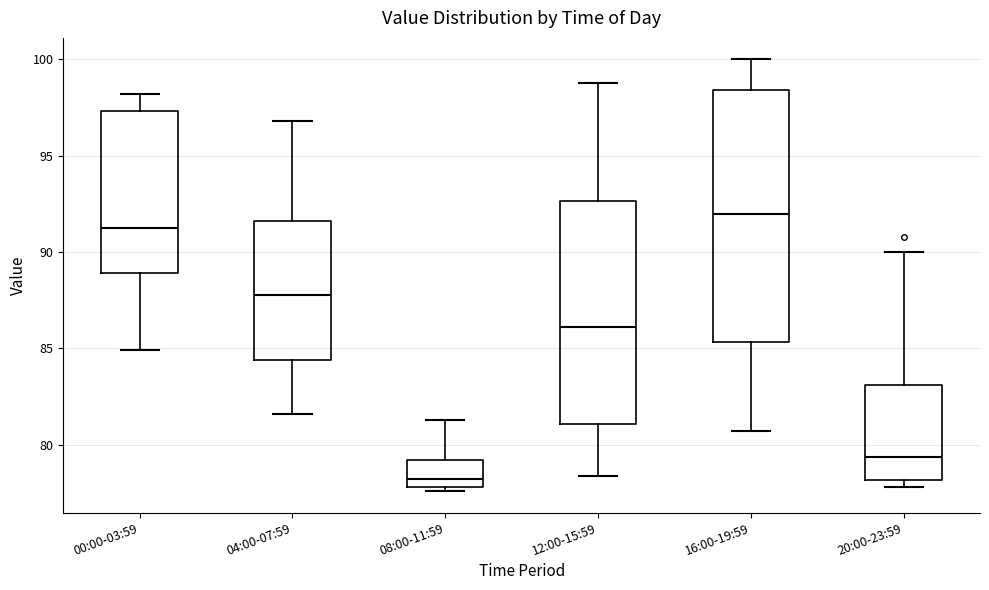

Reading left to right, transcribe this box plot: for each box, give where its median line is, the range the box spans, and where its two whiskers end, as read against the y-axis. The values are not printed on the chart, so give them approximately, as read against the axis.

00:00-03:59: median 91.5, box 89.0 to 97.5, whiskers 85.0 to 98.0
04:00-07:59: median 88.0, box 84.5 to 91.5, whiskers 81.5 to 97.0
08:00-11:59: median 78.0 (just above the box's lower edge), box 78.0 to 79.0, whiskers 77.5 to 81.5
12:00-15:59: median 86.0, box 81.0 to 92.5, whiskers 78.5 to 99.0
16:00-19:59: median 92.0, box 85.5 to 98.5, whiskers 80.5 to 100.0
20:00-23:59: median 79.5, box 78.0 to 83.0, whiskers 78.0 (just below the box's lower edge) to 90.0